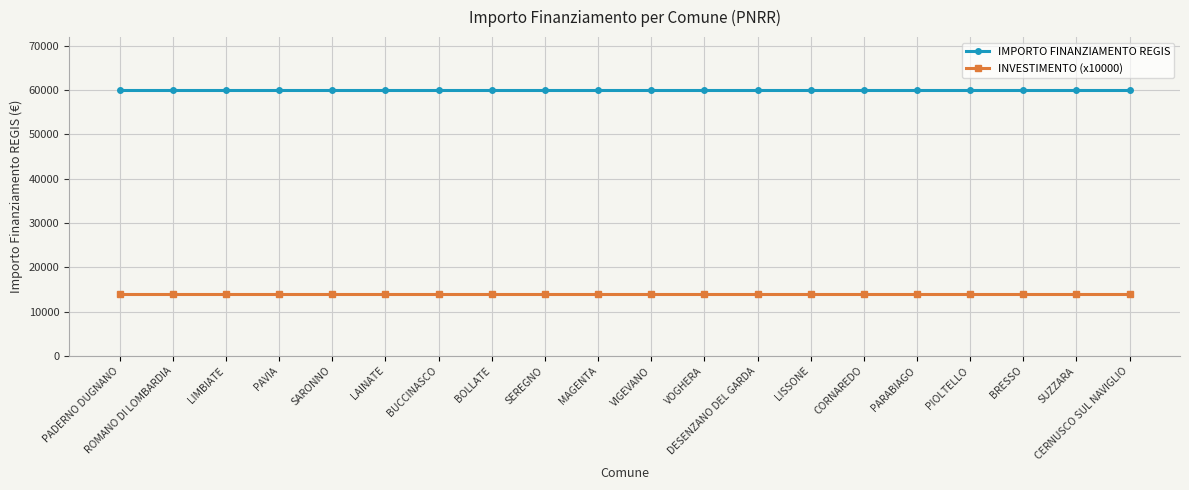

What is the sum of all INVESTIMENTO (x10000) values?

280000